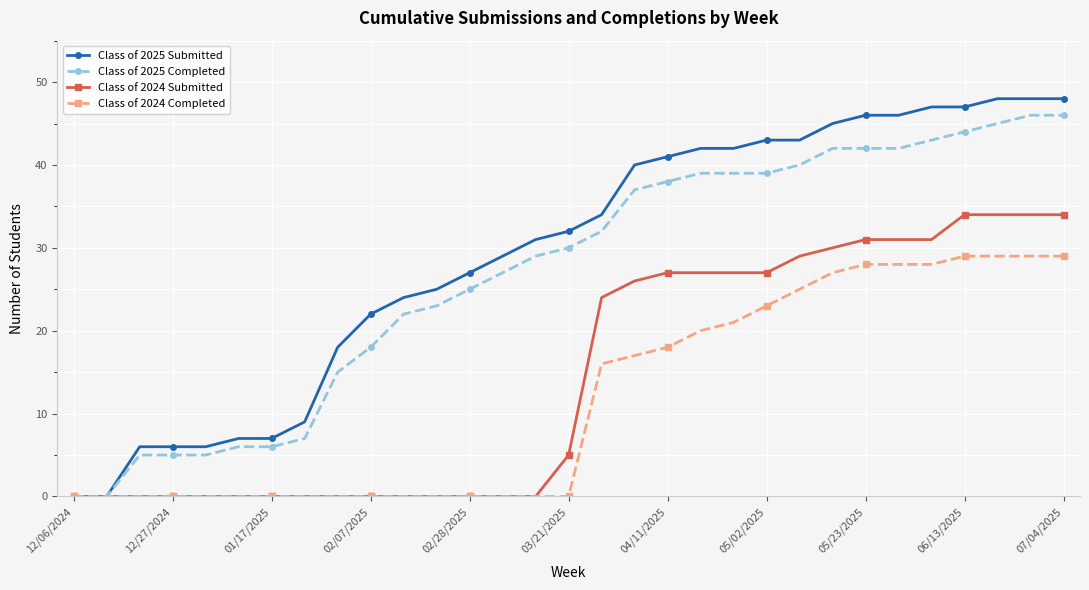

Which series has the widest spread of values?

Class of 2025 Submitted